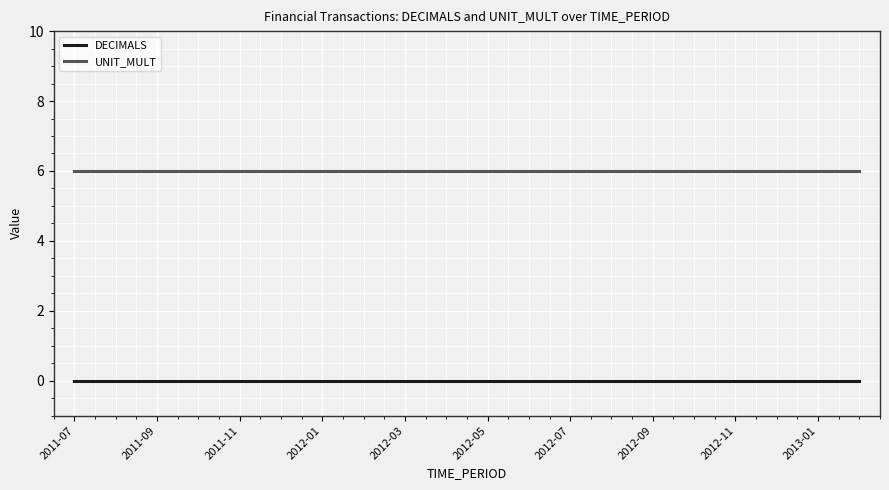

Rank the series by their maximum value, from lowest to highest.

DECIMALS, UNIT_MULT